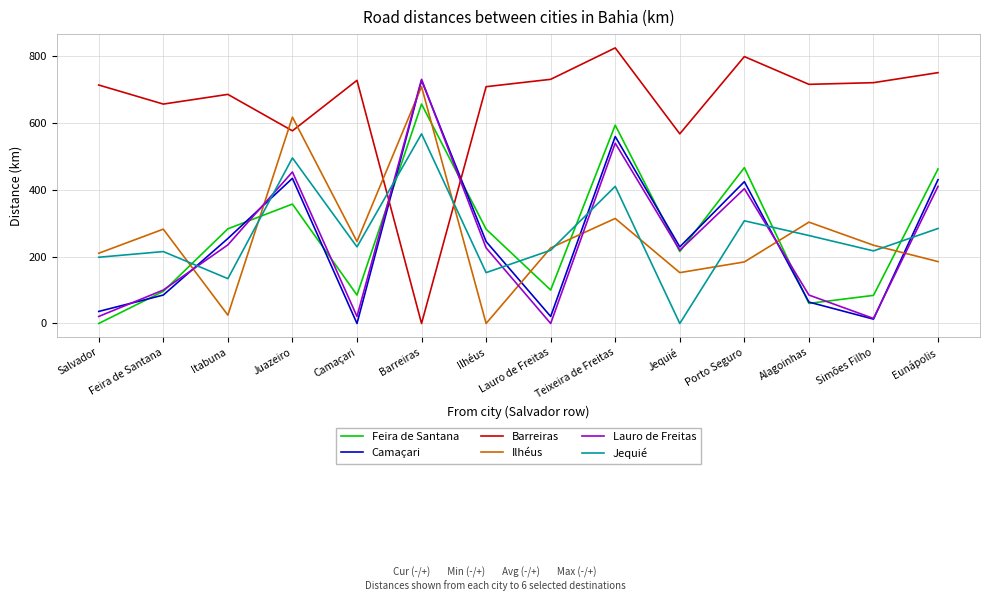

What is the difference between the highest and lowest values at Camaçari?

727